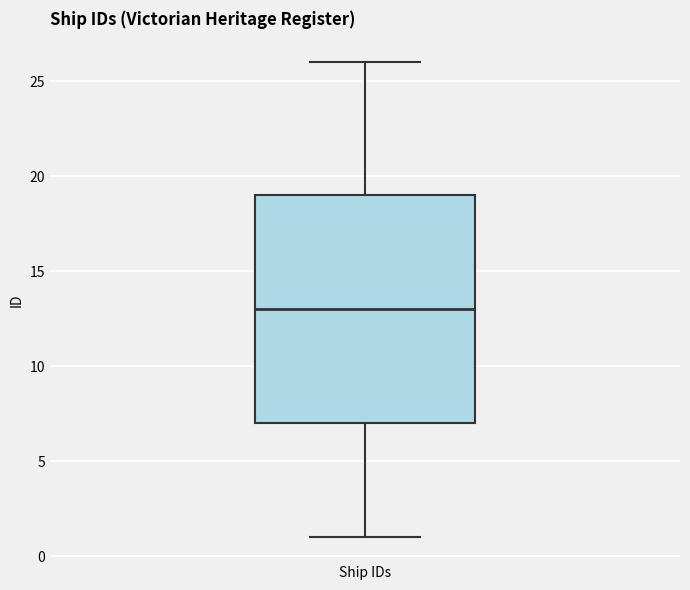

Where is the lower edge of the box for Ship IDs on the y-axis? The values are not printed on the chart, so give them approximately, as read against the axis.

7